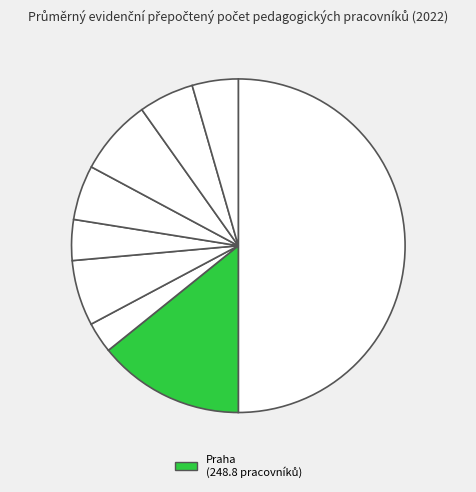

Which category has the biggest portion of the pie?

Česká republika